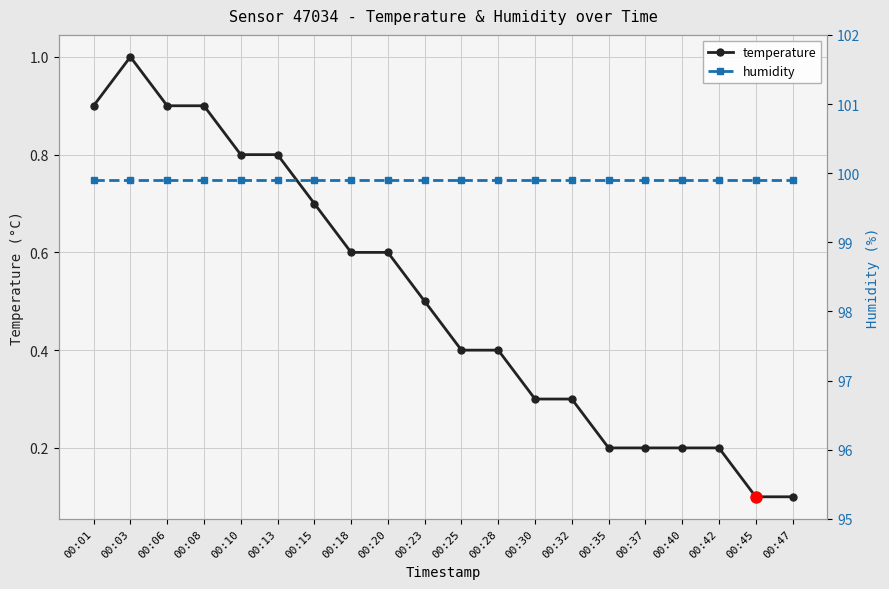

Is the value of temperature at 00:40 greater than the value of humidity at 00:30?

No